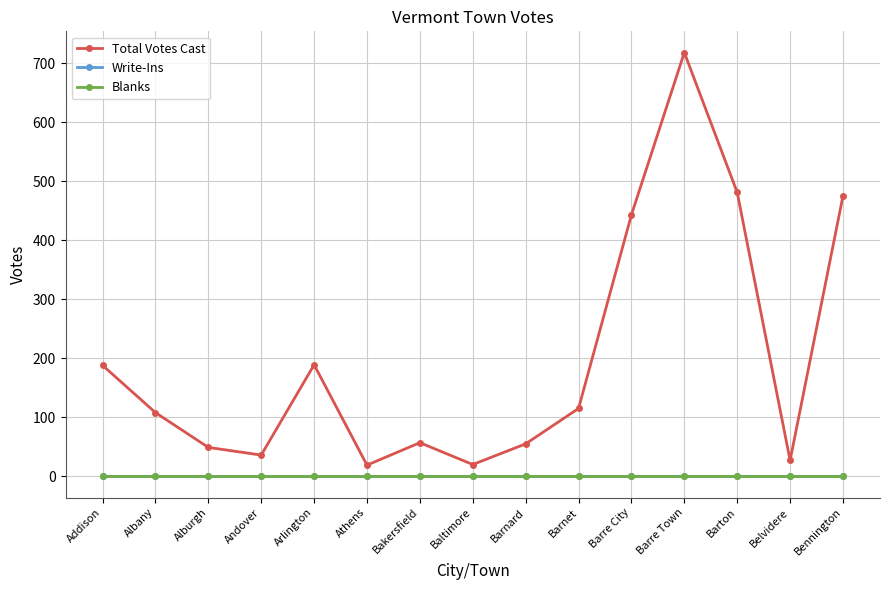

How many lines are shown in the chart?

3